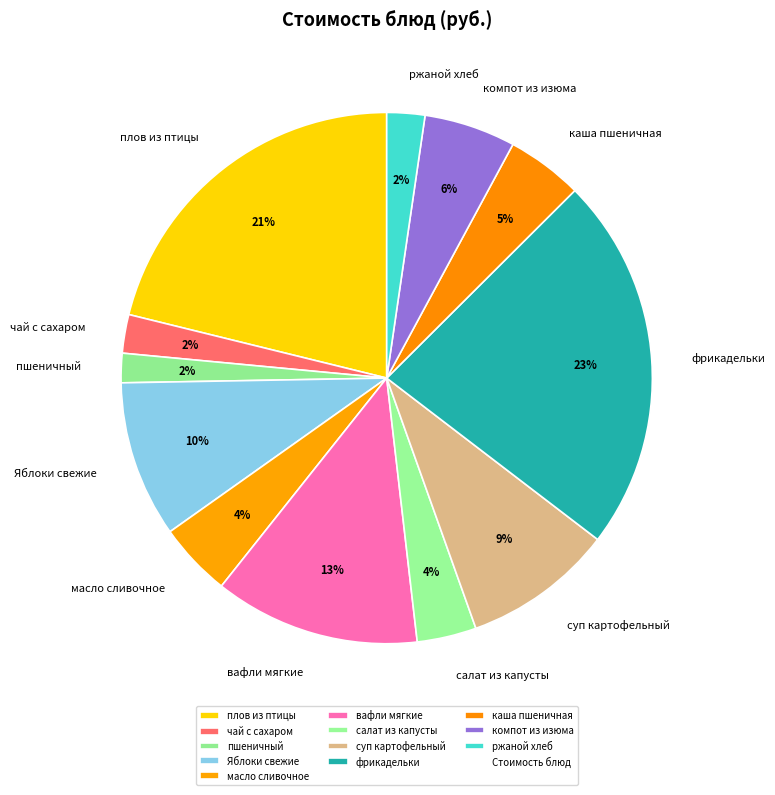

To the nearest percent, what percentage of the pie is пшеничный?

2%